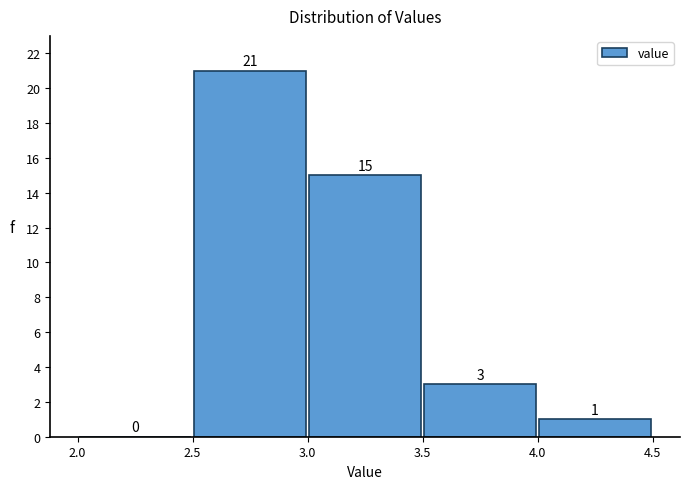

Over which range of the x-axis is the bar tallest?

2.5 to 3.0